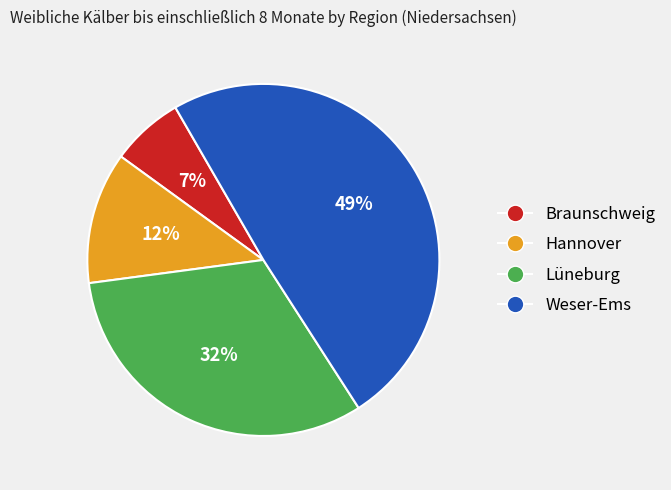

Combined, do Braunschweig and Lüneburg account for over 50%?

No